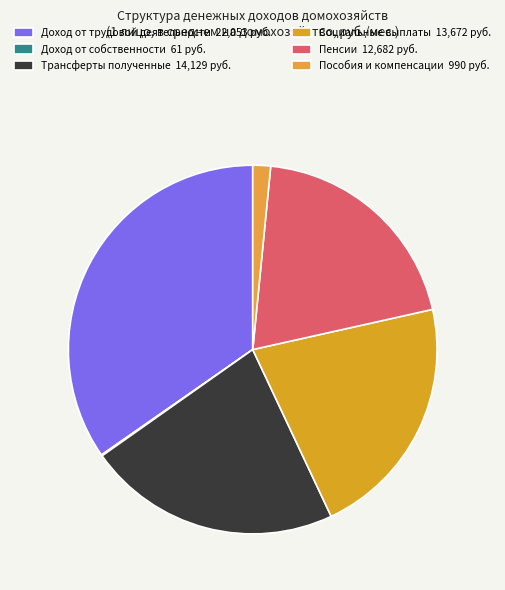

What portion of the pie excludes Доход от собственности?

99.9%